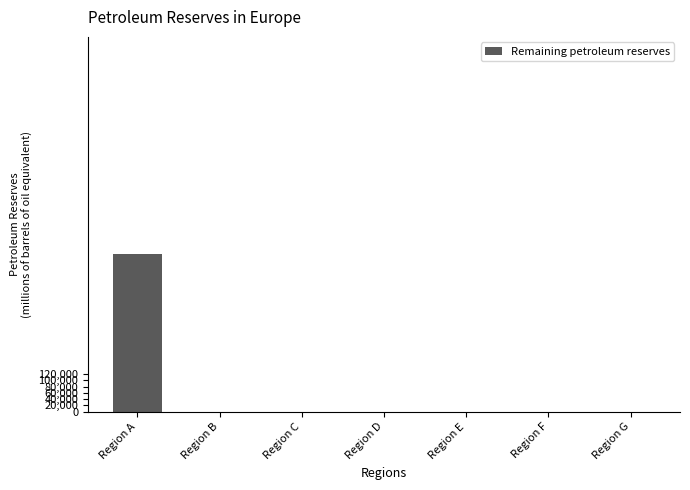

Which label corresponds to the largest value in the chart?

Region A